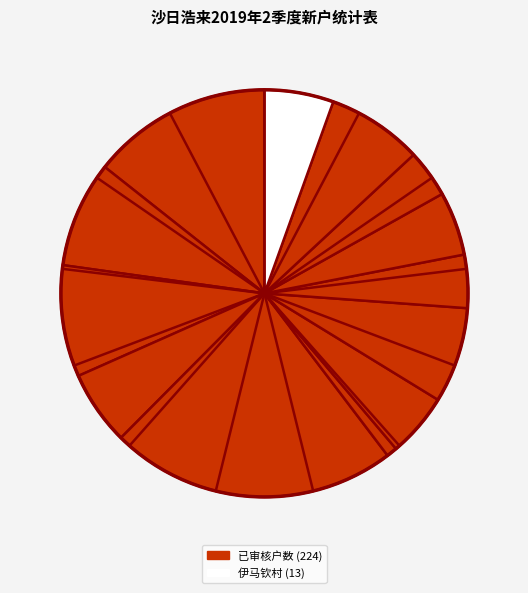

Which slice is the largest?

哈日干图